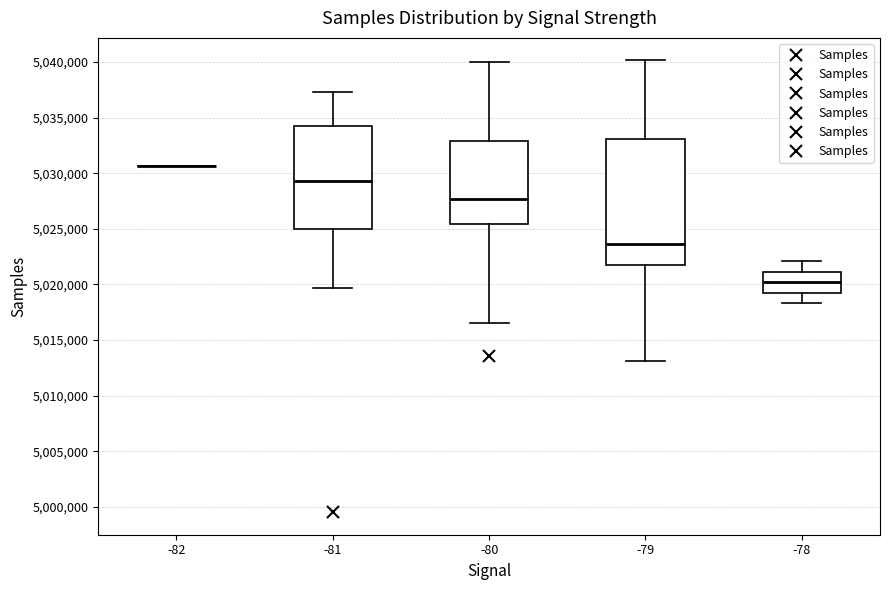

Which box is the tallest, from its lower edge to its upper edge?

-79